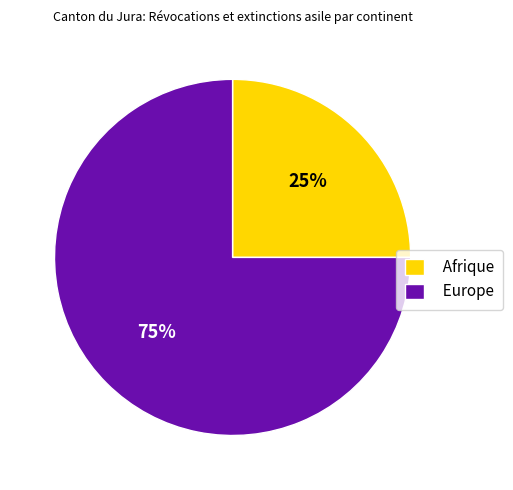

The Europe slice represents 81% of the pie. True or false?

False